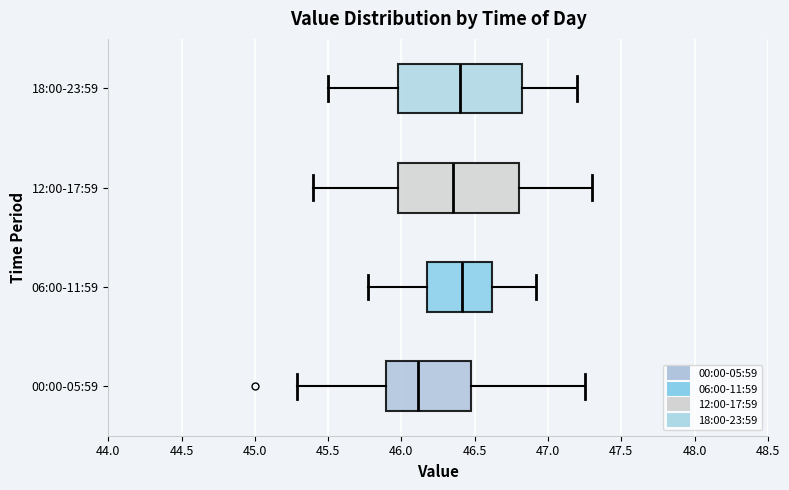

Which box's median line is the furthest to the left?

00:00-05:59